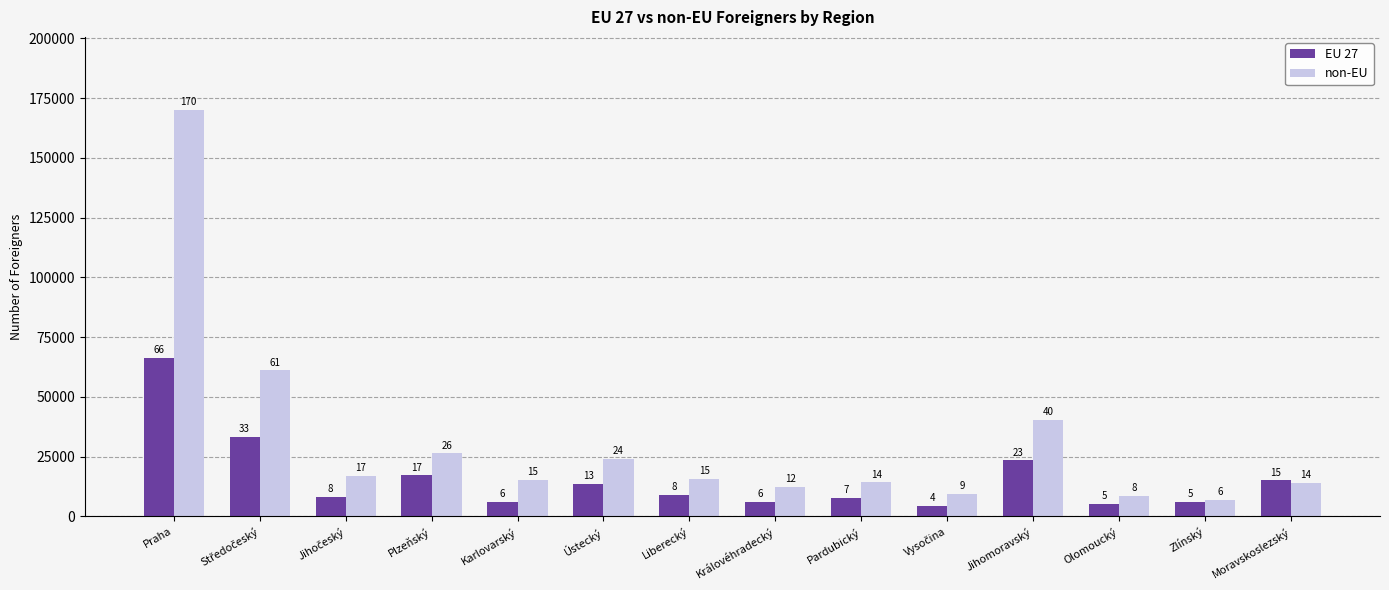

Does the chart contain stacked bars?

No